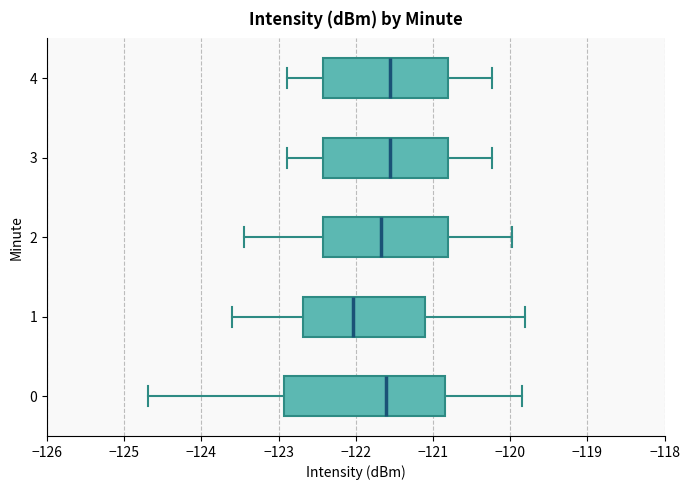

Reading bottom to top, read every box against the x-axis: the position of its median line, the range the box covers, and the ends of its whiskers. The values are not printed on the chart, so give them approximately, as read against the axis.

0: median -121.6, box -122.9 to -120.8, whiskers -124.7 to -119.8
1: median -122.0, box -122.7 to -121.1, whiskers -123.6 to -119.8
2: median -121.7, box -122.4 to -120.8, whiskers -123.4 to -120.0
3: median -121.6, box -122.4 to -120.8, whiskers -122.9 to -120.2
4: median -121.6, box -122.4 to -120.8, whiskers -122.9 to -120.2